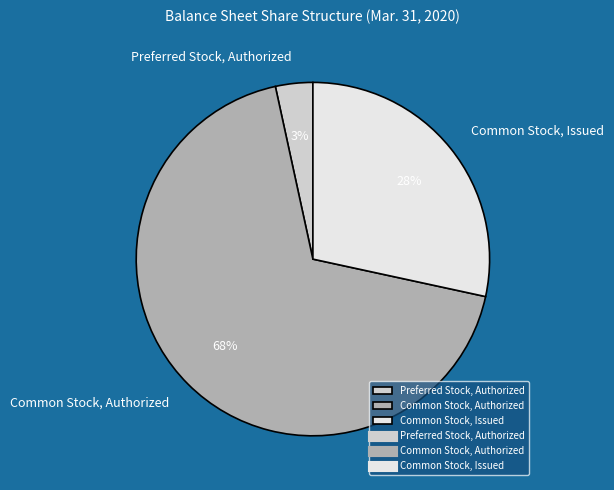

Combined, do Common Stock, Issued and Common Stock, Authorized account for over 50%?

Yes